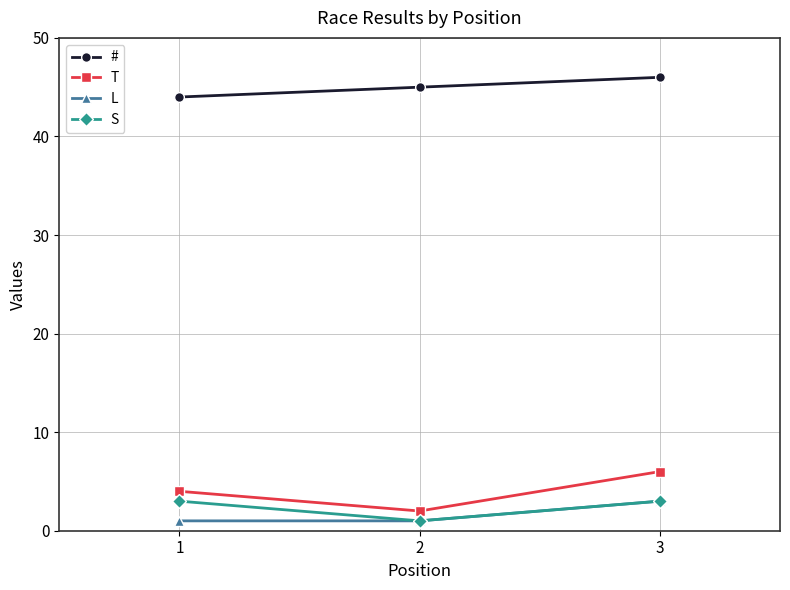

The value of S at 1 is 1. True or false?

False